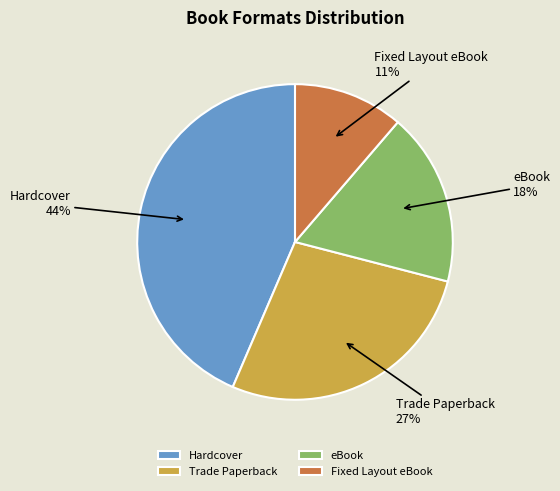

Does eBook represent more than half of the total?

No